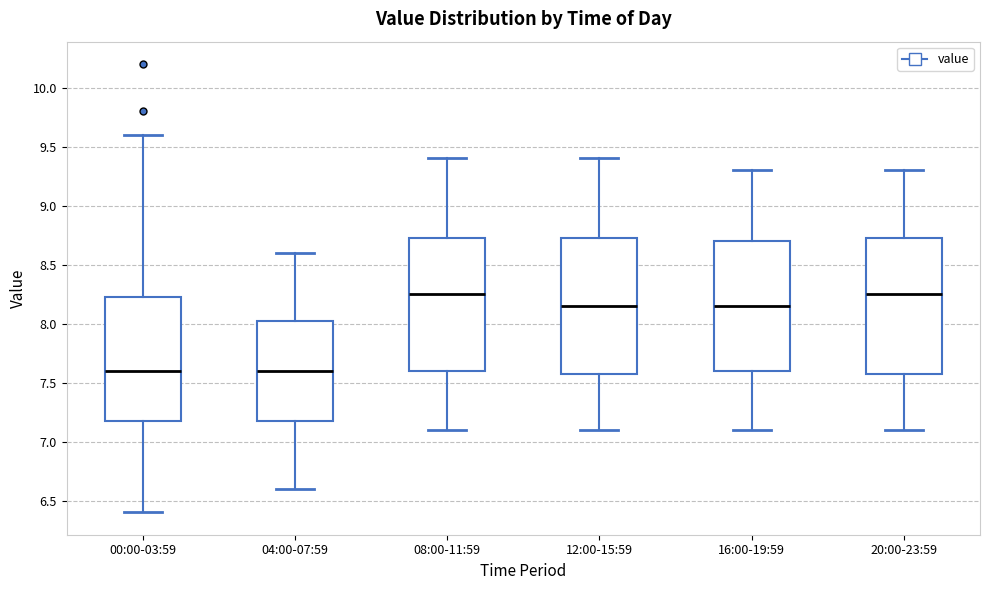

Reading left to right, transcribe this box plot: for each box, give where its median line is, the range the box spans, and where its two whiskers end, as read against the y-axis. The values are not printed on the chart, so give them approximately, as read against the axis.

00:00-03:59: median 7.60, box 7.20 to 8.25, whiskers 6.40 to 9.60
04:00-07:59: median 7.60, box 7.20 to 8.05, whiskers 6.60 to 8.60
08:00-11:59: median 8.25, box 7.60 to 8.75, whiskers 7.10 to 9.40
12:00-15:59: median 8.15, box 7.60 to 8.75, whiskers 7.10 to 9.40
16:00-19:59: median 8.15, box 7.60 to 8.70, whiskers 7.10 to 9.30
20:00-23:59: median 8.25, box 7.60 to 8.75, whiskers 7.10 to 9.30